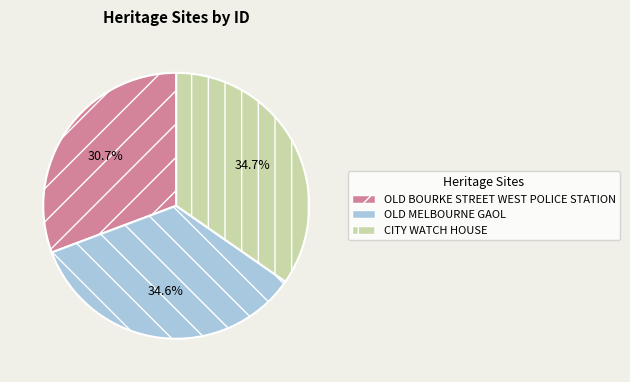

Combined, do OLD BOURKE STREET WEST POLICE STATION and OLD MELBOURNE GAOL account for over 50%?

Yes